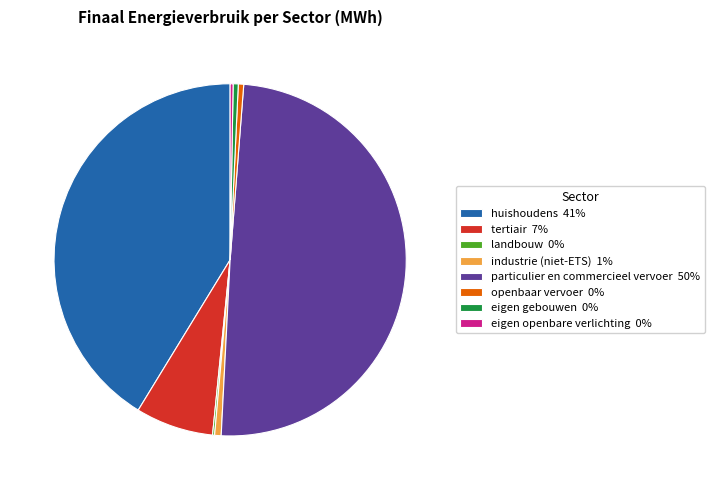

What is the ratio of the value at openbaar vervoer 0% to the value at eigen gebouwen 0%?

1.1